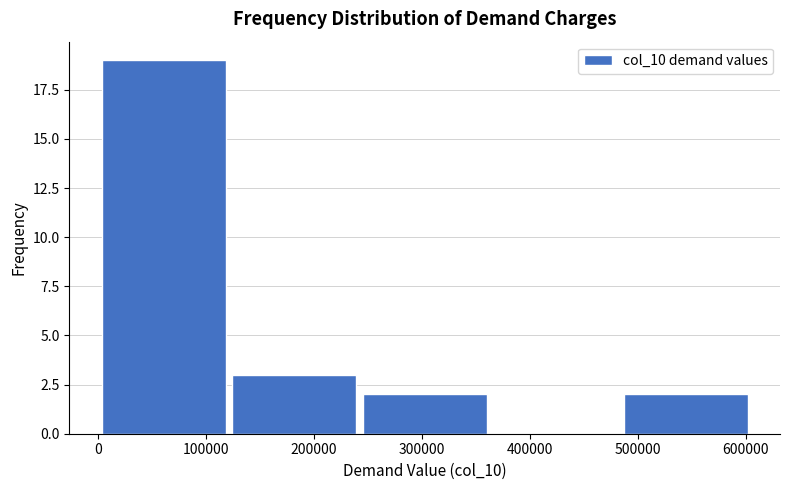

Reading left to right, transcribe this chart: for each bar, give the range it covers on the x-axis and its height. Neither the bar edges nor the heights are printed on the chart, so give them approximately, as read against the axes.

0 to 120000: 19
120000 to 240000: 3
240000 to 360000: 2
360000 to 480000: 0
480000 to 610000: 2